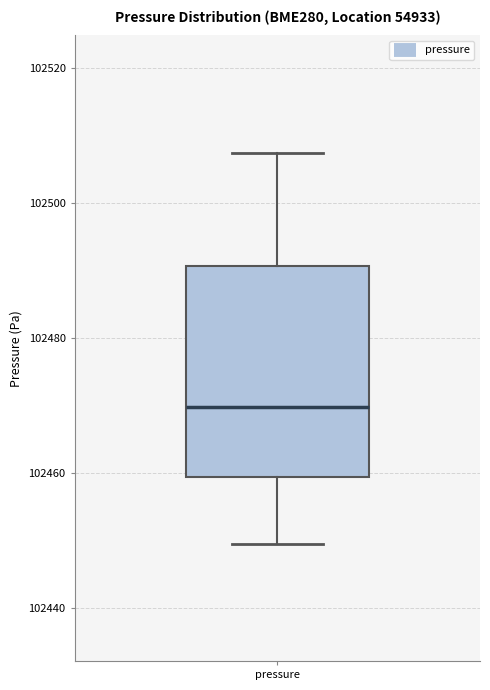

Transcribe this box plot: give where the median line is, the range the box spans, and where the two whiskers end, as read against the y-axis. The values are not printed on the chart, so give them approximately, as read against the axis.

median 102470, box 102460 to 102490, whiskers 102450 to 102508